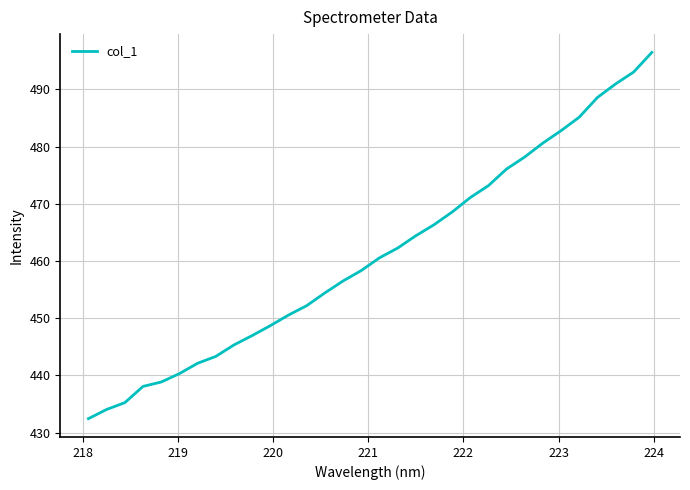

What is the smallest value displayed?

432.4